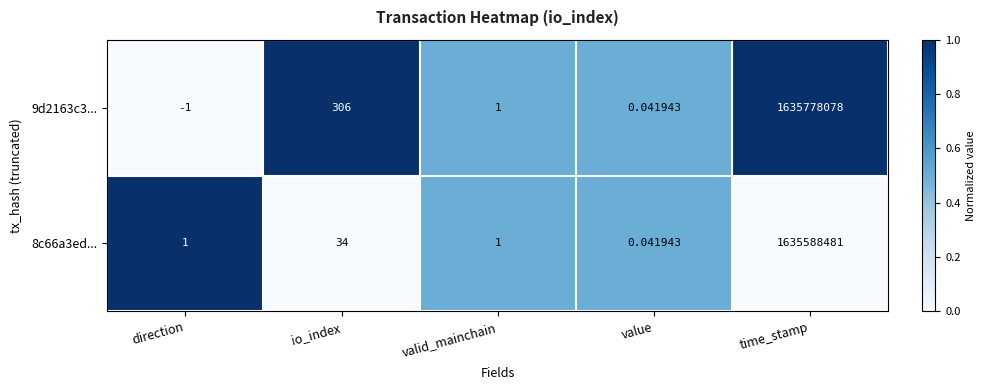

Count the number of data series in this chart.

2